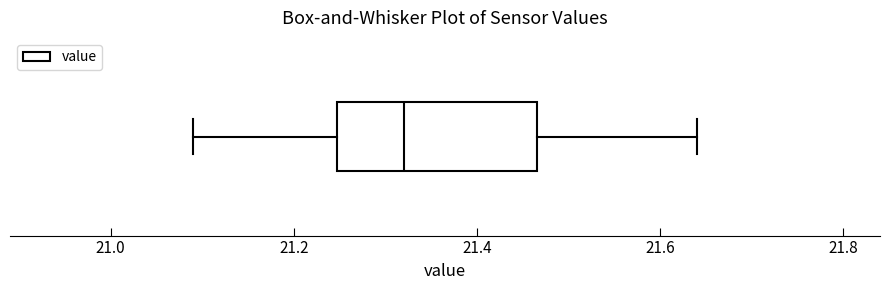

Read this box plot against the x-axis: the position of the median line, the range covered by the box, and the ends of both whiskers. The values are not printed on the chart, so give them approximately, as read against the axis.

median 21.32, box 21.24 to 21.46, whiskers 21.10 to 21.64